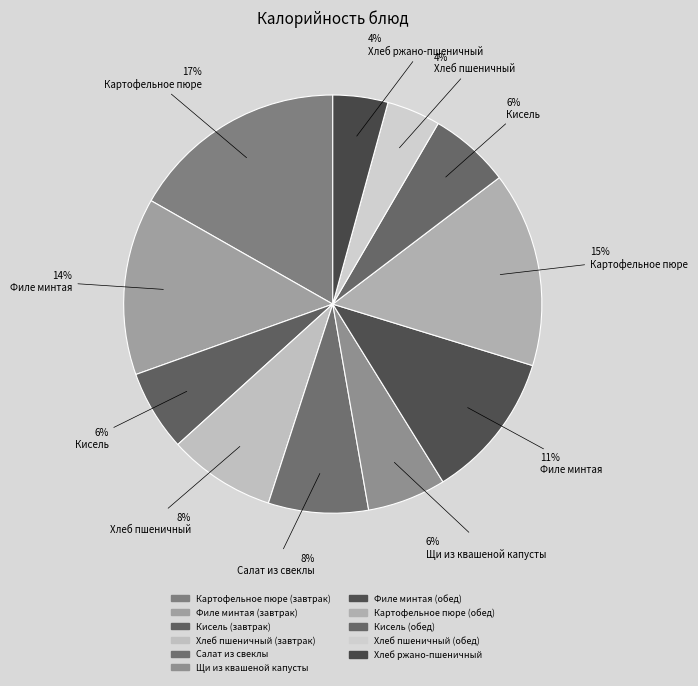

What percentage is NOT represented by Кисель (обед)?

93.7%